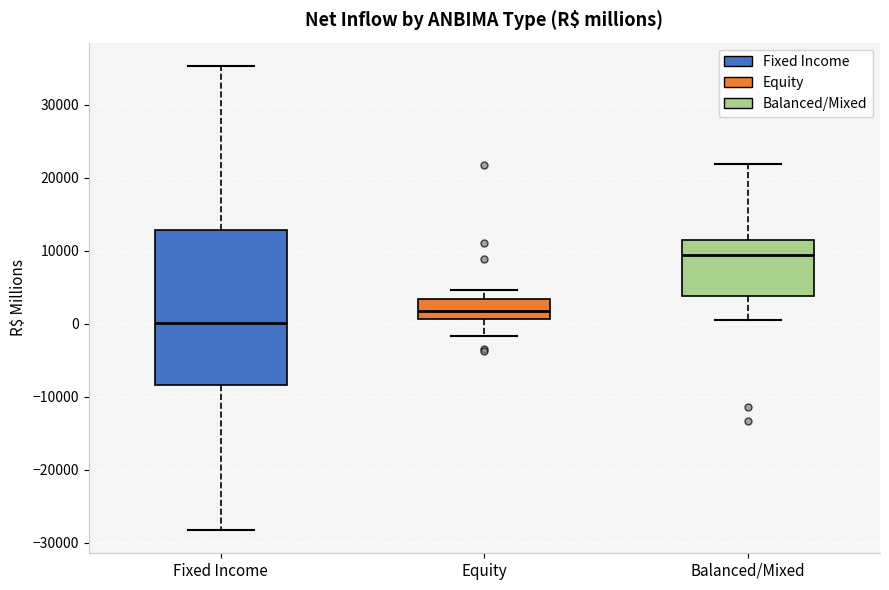

Which box's median line is the highest?

Balanced/Mixed